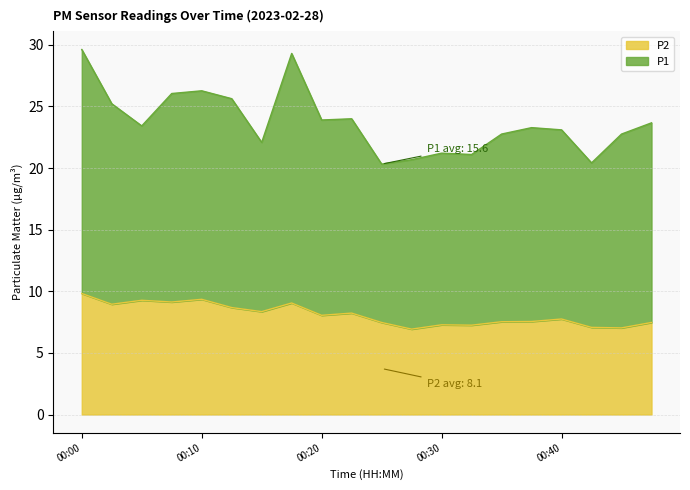

Approximately how many times larger is the value at 00:08 compared to 00:18?

1.0